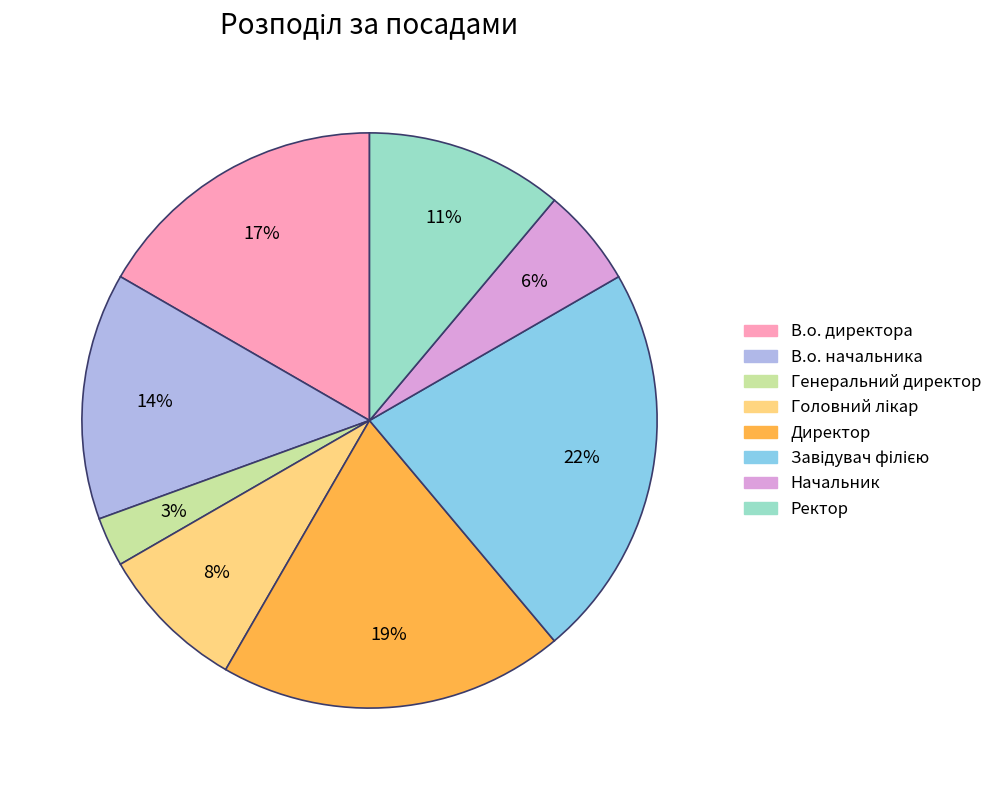

Which has a higher value, Генеральний директор or В.о. директора?

В.о. директора